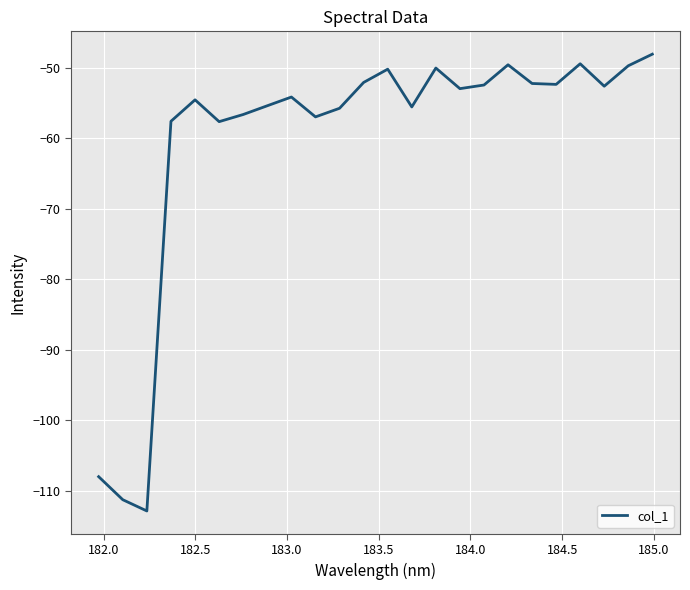

What is the difference between the maximum and minimum values?

64.9